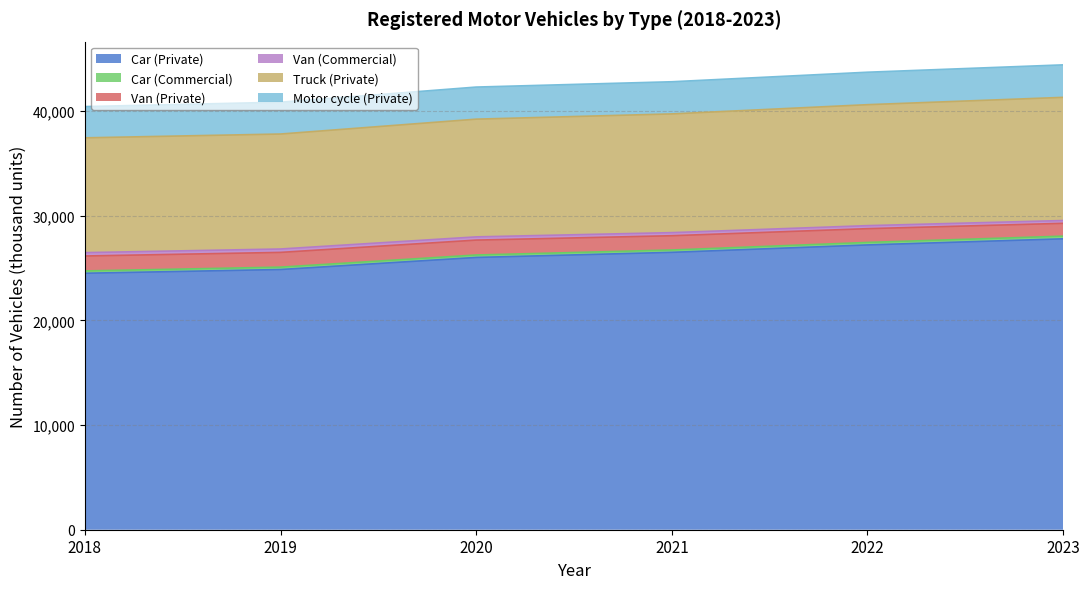

Is it true that Truck (Private) equals 15877 at 2023?

False